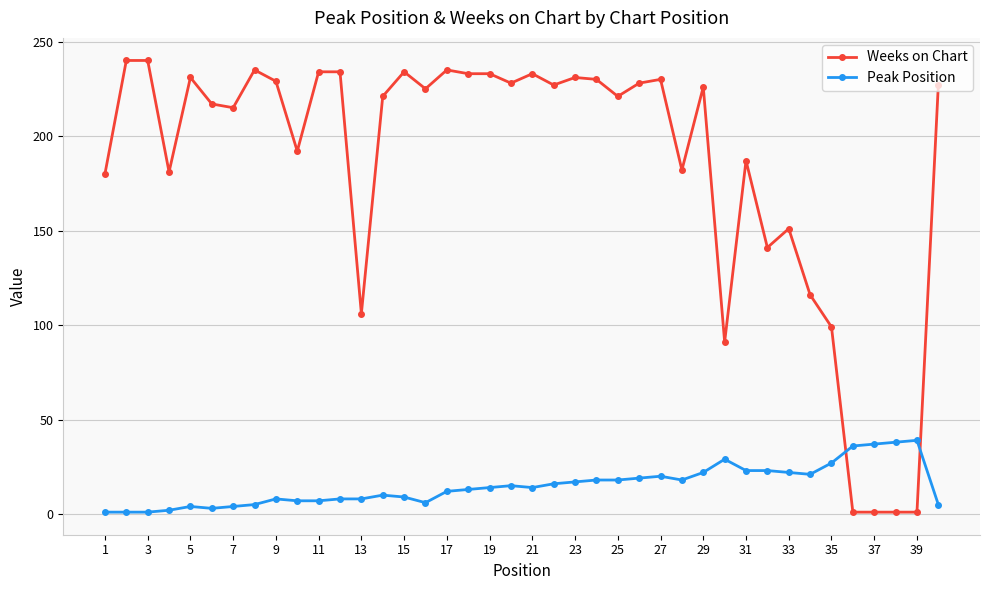

Rank the series by their maximum value, from lowest to highest.

Peak Position, Weeks on Chart